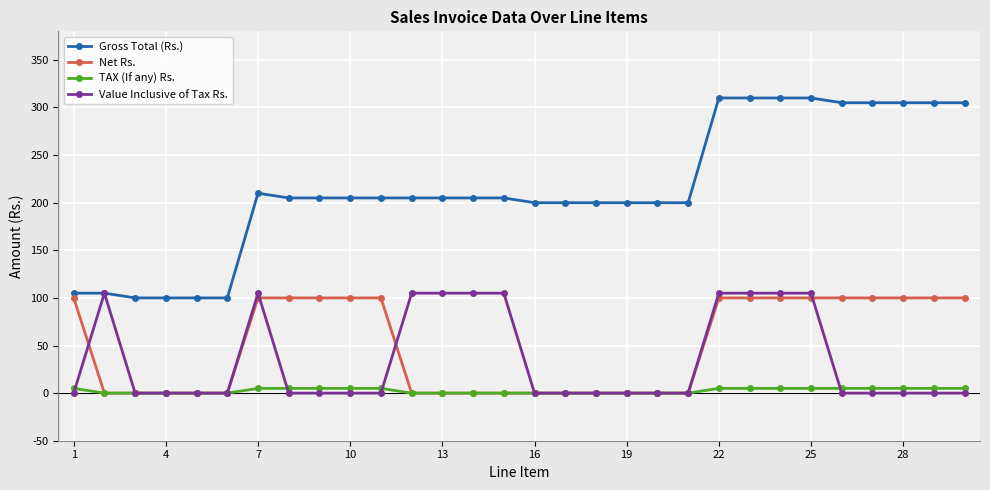

At how many categories does at least one series exceed 228?

9